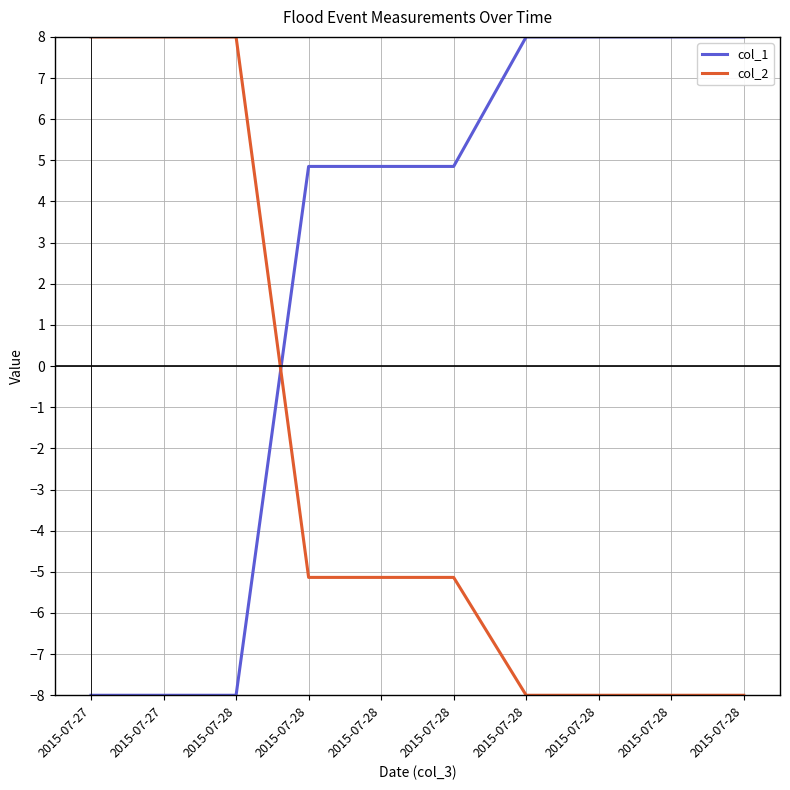

How many categories are shown in the chart?

10